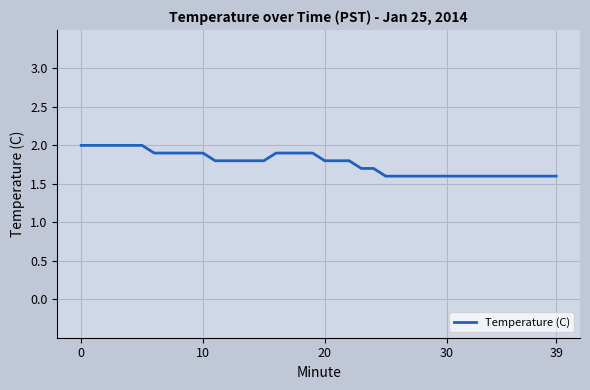

What is the greatest value displayed?

2.0